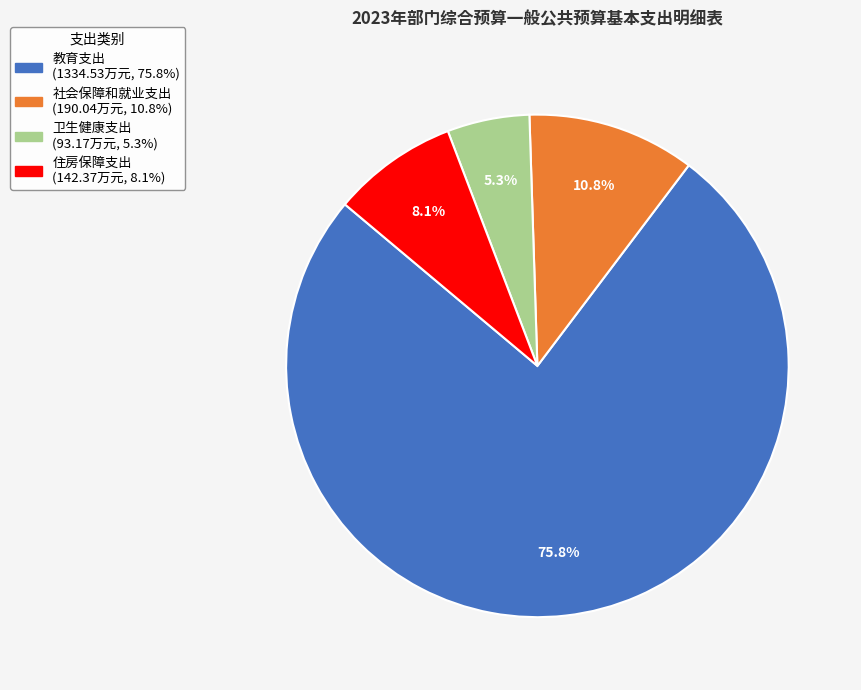

Does any single category account for the majority?

Yes